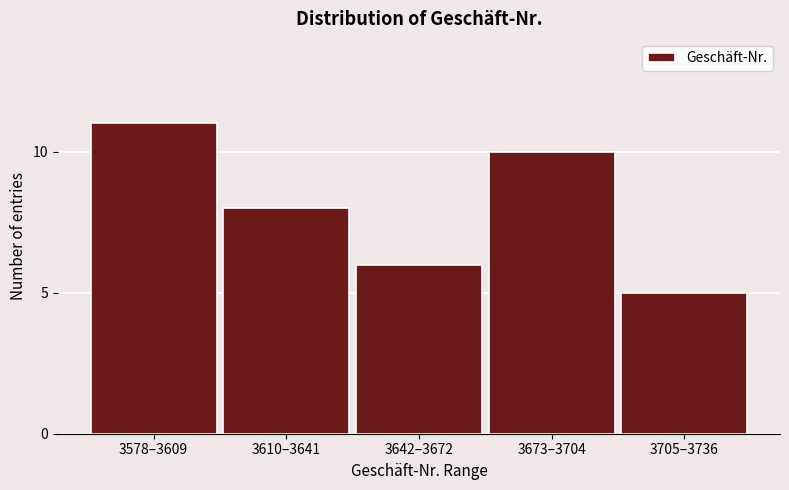

Reading right to left, list all the values displayed in this chart.

5	10	6	8	11